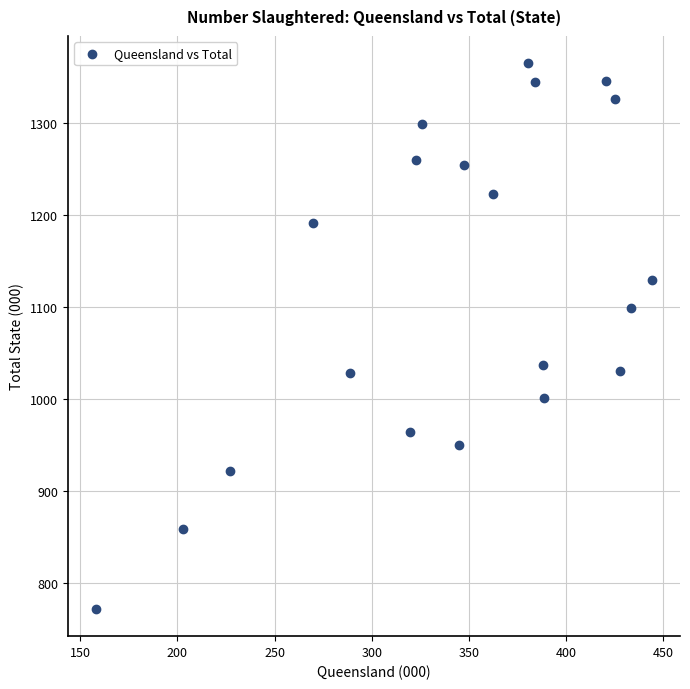

What is the range of X values (max minus min)?

286.2